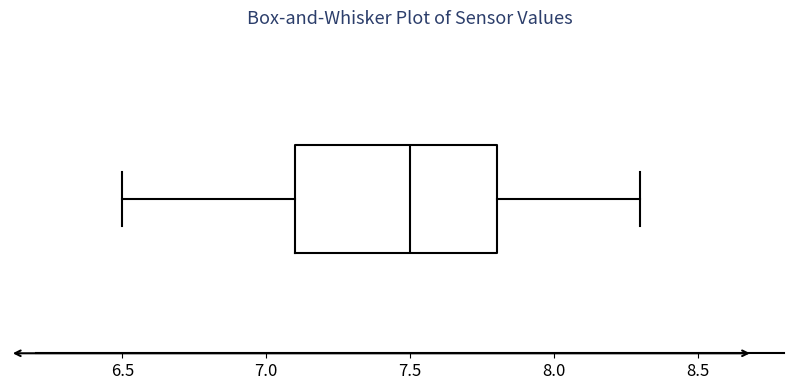

Where does the right whisker of the box end on the x-axis? The values are not printed on the chart, so give them approximately, as read against the axis.

8.3